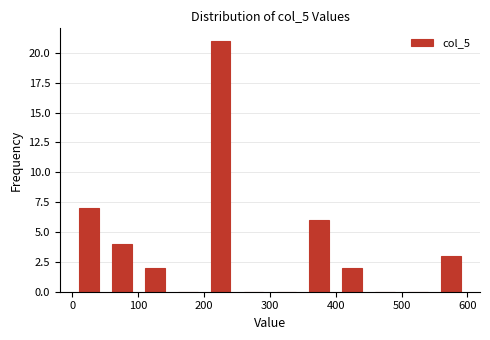

Reading left to right, transcribe this chart: for each bar, give the range it covers on the x-axis and its height. The values are not printed on the chart, so give them approximately, as read against the axis.

0 to 50: 7
50 to 100: 4
100 to 150: 2
150 to 200: 0
200 to 250: 21
250 to 300: 0
300 to 350: 0
350 to 400: 6
400 to 450: 2
450 to 500: 0
500 to 550: 0
550 to 600: 3